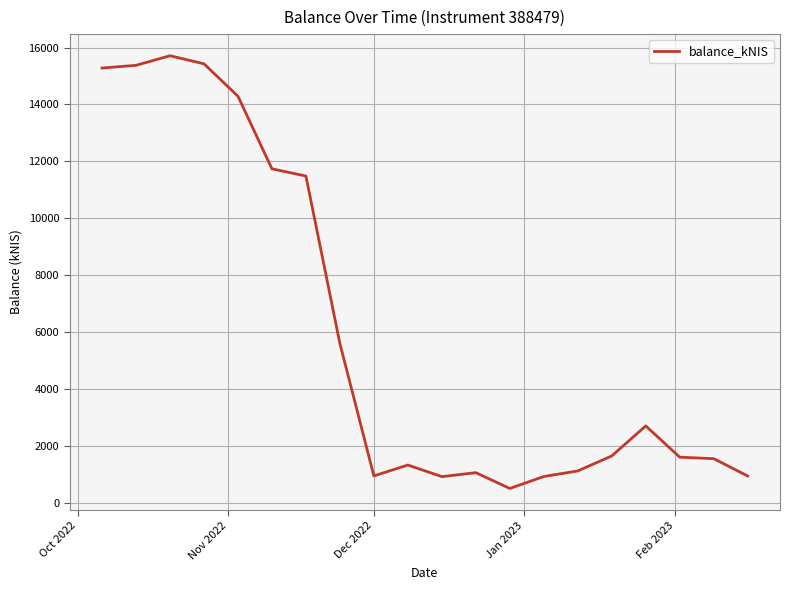

What is the smallest value displayed?

514.7